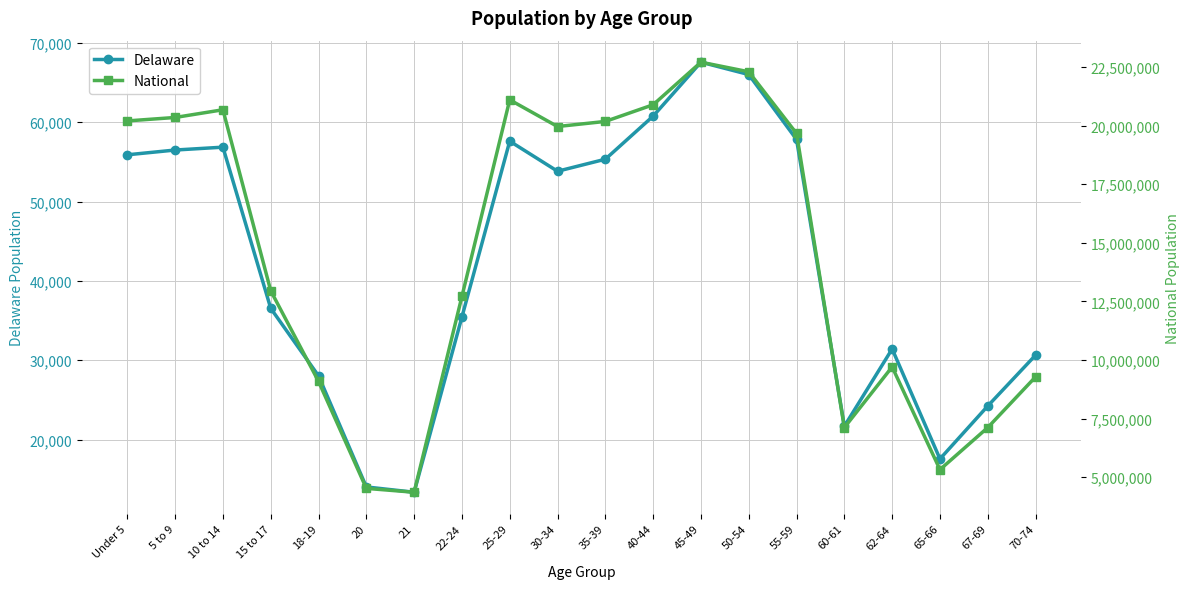

What value does the National series have at 65-66?

5319902